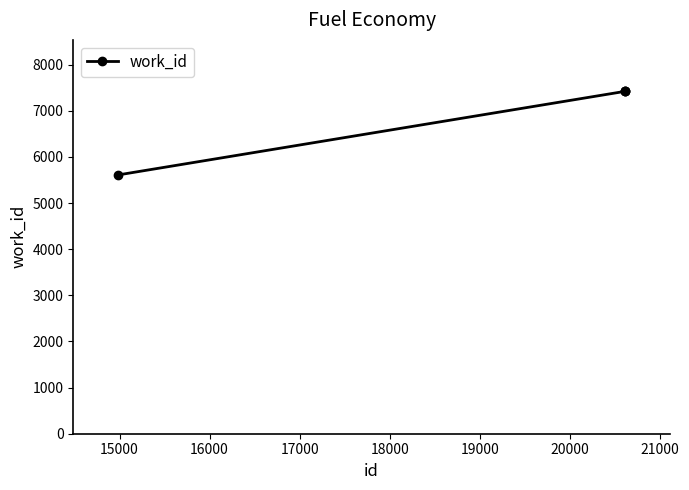

How many categories are shown in the chart?

4